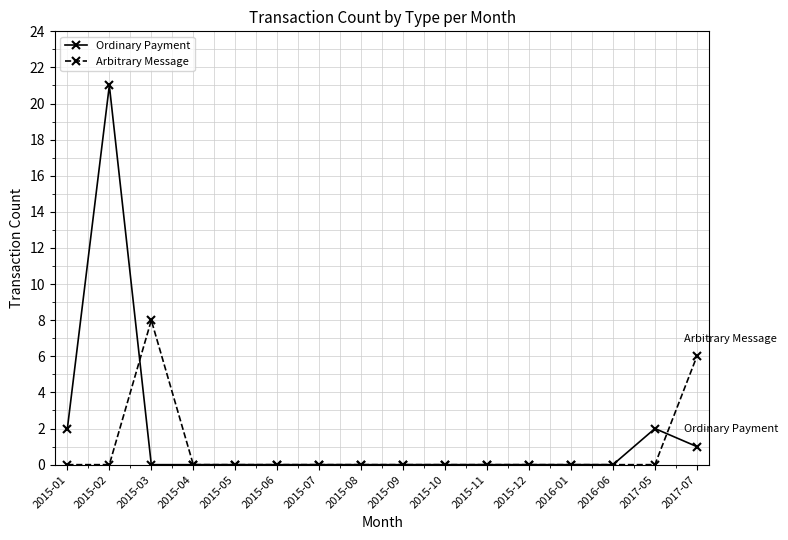

Reading left to right, what are all the values shown in this chart?

Ordinary Payment: 2015-01=2	2015-02=21	2015-03=0	2015-04=0	2015-05=0	2015-06=0	2015-07=0	2015-08=0	2015-09=0	2015-10=0	2015-11=0	2015-12=0	2016-01=0	2016-06=0	2017-05=2	2017-07=1
Arbitrary Message: 2015-01=0	2015-02=0	2015-03=8	2015-04=0	2015-05=0	2015-06=0	2015-07=0	2015-08=0	2015-09=0	2015-10=0	2015-11=0	2015-12=0	2016-01=0	2016-06=0	2017-05=0	2017-07=6